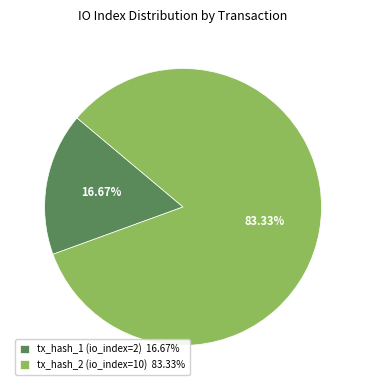

What is the smallest slice in the pie chart?

tx_hash_1 (io_index=2)